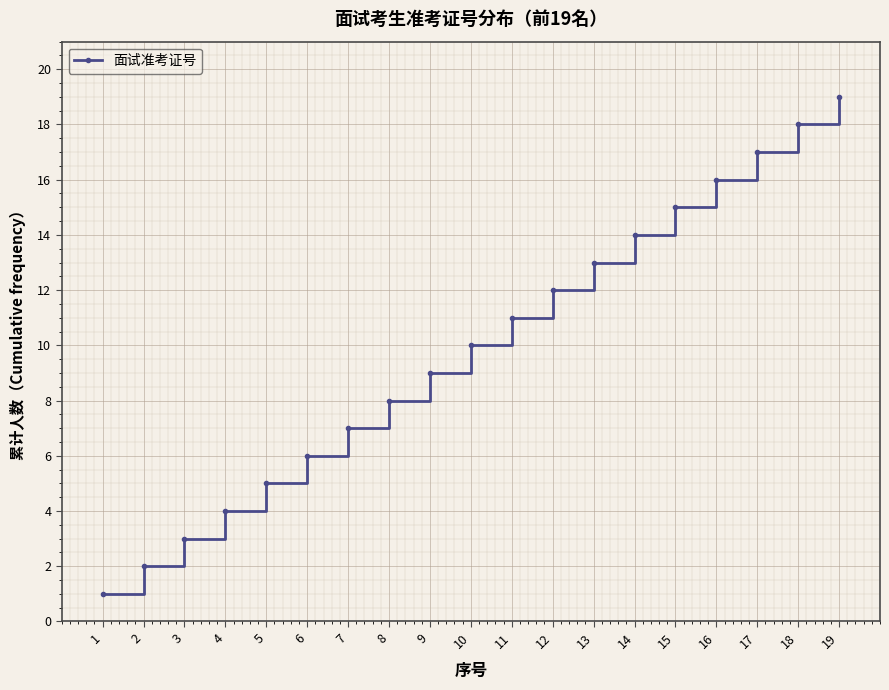

What is the difference between the maximum and minimum values?

18